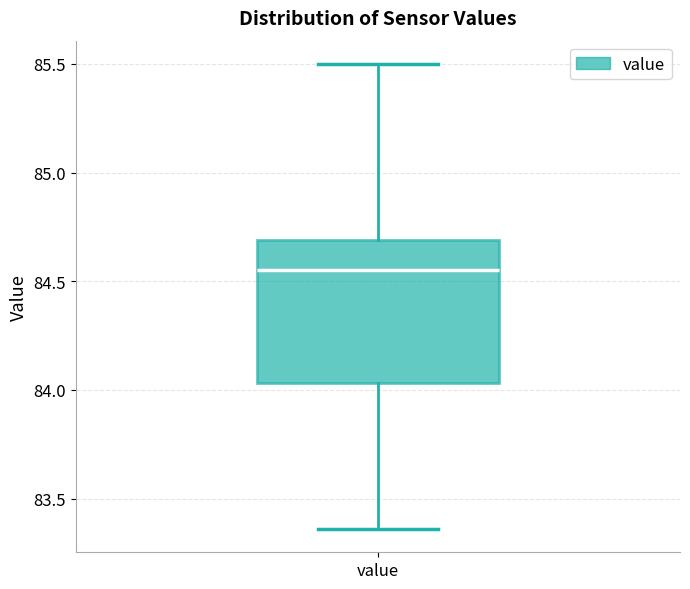

Transcribe this box plot: give where the median line is, the range the box spans, and where the two whiskers end, as read against the y-axis. The values are not printed on the chart, so give them approximately, as read against the axis.

median 84.55, box 84.05 to 84.70, whiskers 83.35 to 85.50